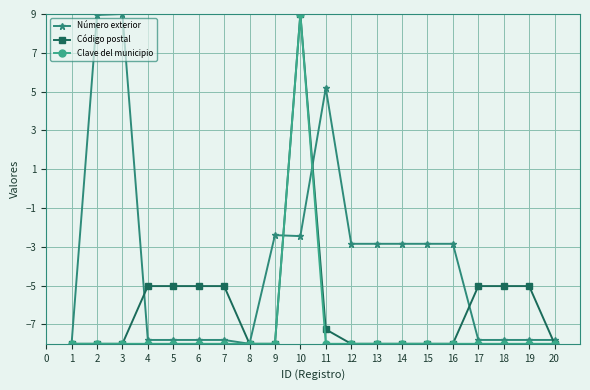

True or false: Clave del municipio has more than 0 points higher than both neighbors.

True